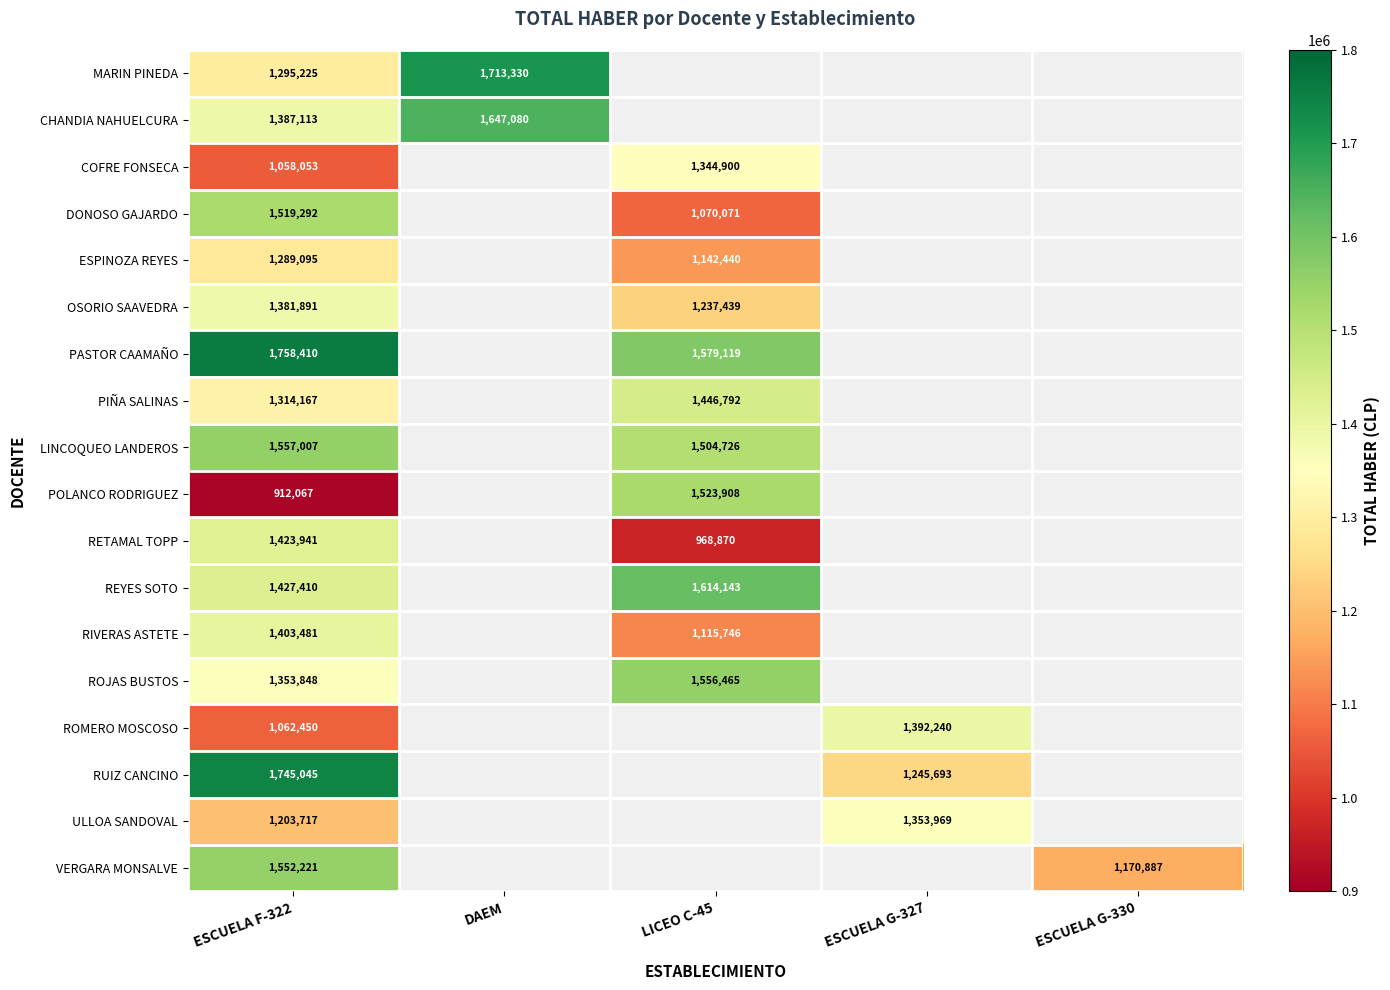

What is the total value across all series at ESCUELA F-322?

24644433